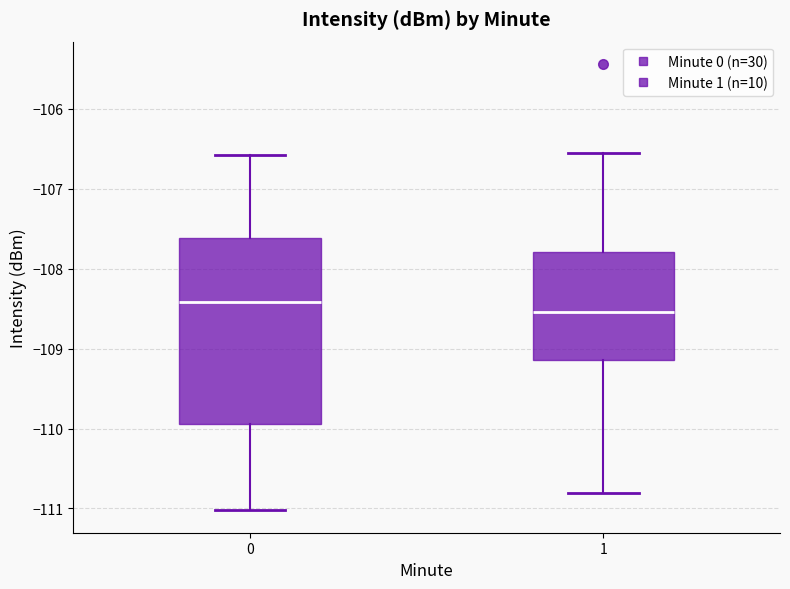

Reading left to right, read every box against the y-axis: the position of its median line, the range the box covers, and the ends of its whiskers. The values are not printed on the chart, so give them approximately, as read against the axis.

0: median -108.4, box -109.9 to -107.6, whiskers -111.0 to -106.6
1: median -108.5, box -109.1 to -107.8, whiskers -110.8 to -106.6